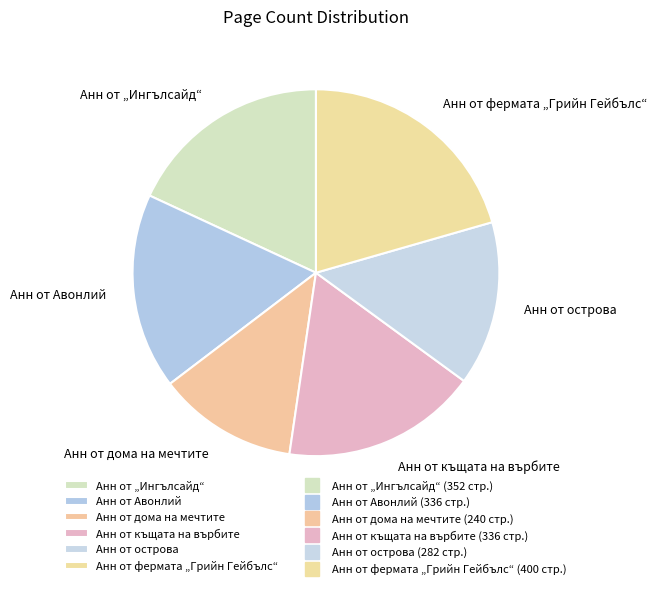

What is the ratio of the value at Анн от фермата „Грийн Гейбълс“ to the value at Анн от острова?

1.4